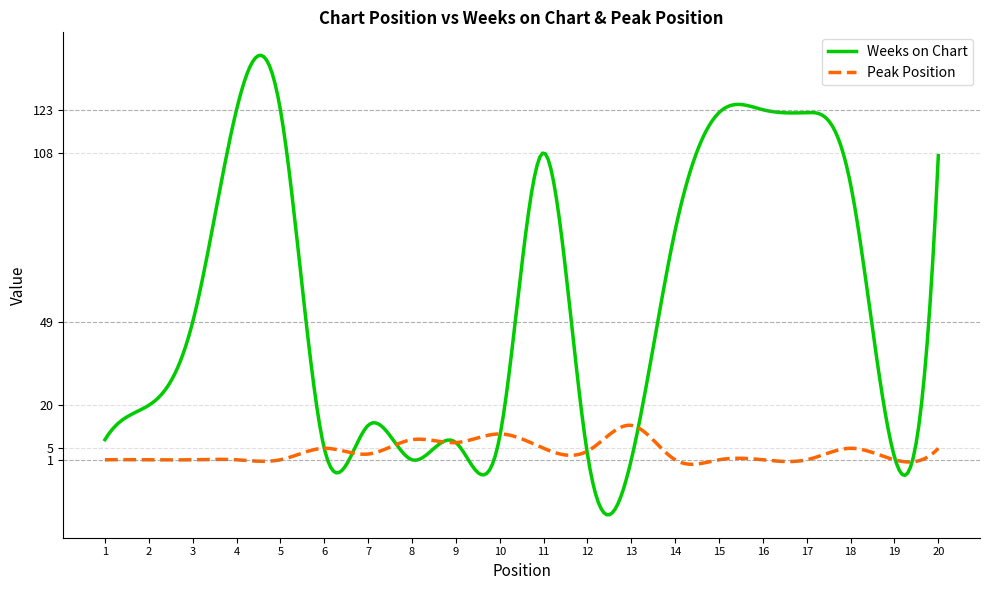

Does the chart have visible grid lines?

Yes